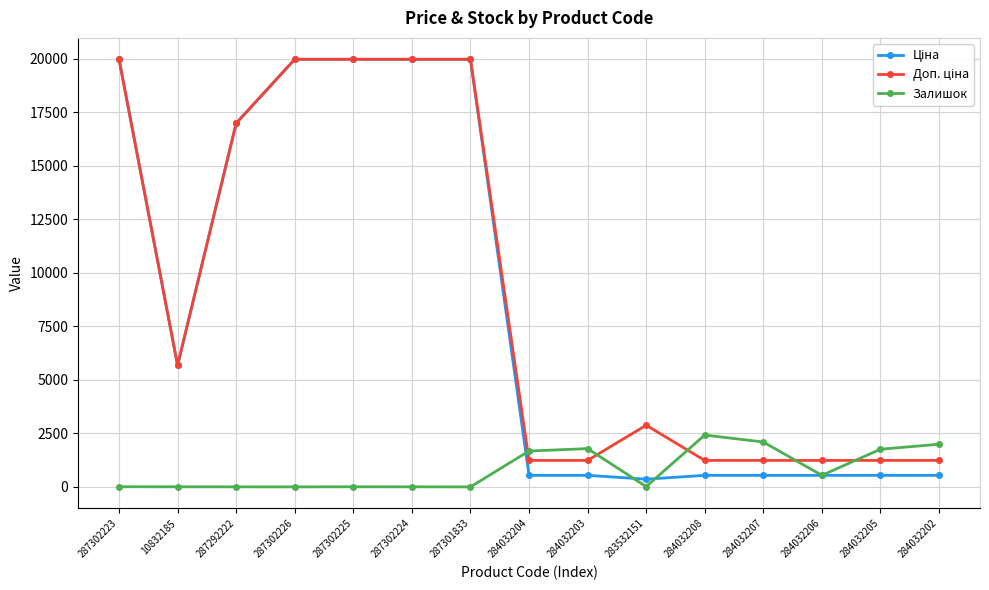

What is the difference between the highest and lowest values at 284032203?

1247.0